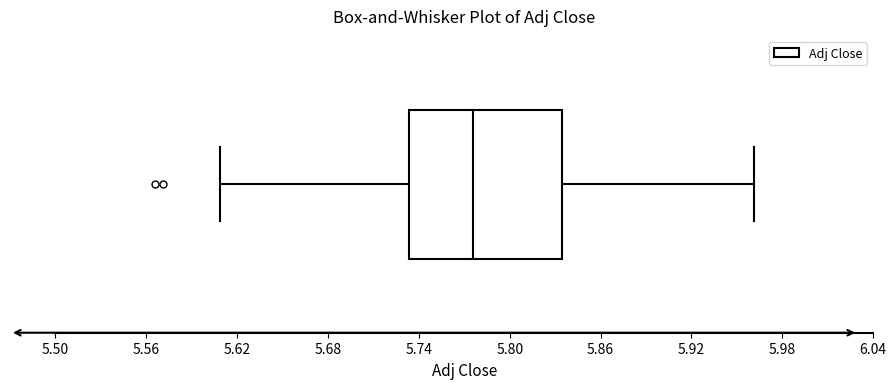

Read this box plot against the x-axis: the position of the median line, the range covered by the box, and the ends of both whiskers. The values are not printed on the chart, so give them approximately, as read against the axis.

median 5.78, box 5.73 to 5.83, whiskers 5.61 to 5.96